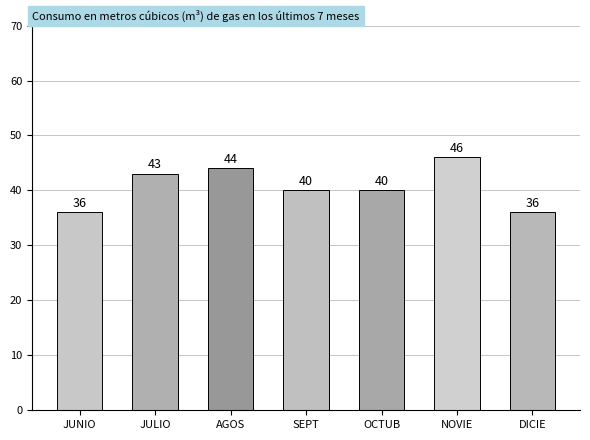

Approximately how many times larger is the value at OCTUB compared to JULIO?

0.9